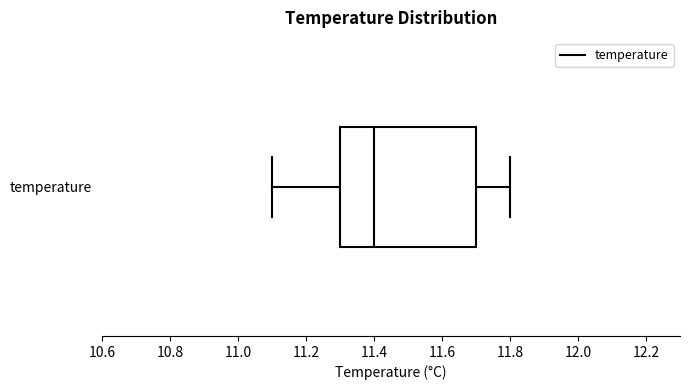

Read this box plot against the x-axis: the position of the median line, the range covered by the box, and the ends of both whiskers. The values are not printed on the chart, so give them approximately, as read against the axis.

median 11.4, box 11.3 to 11.7, whiskers 11.1 to 11.8